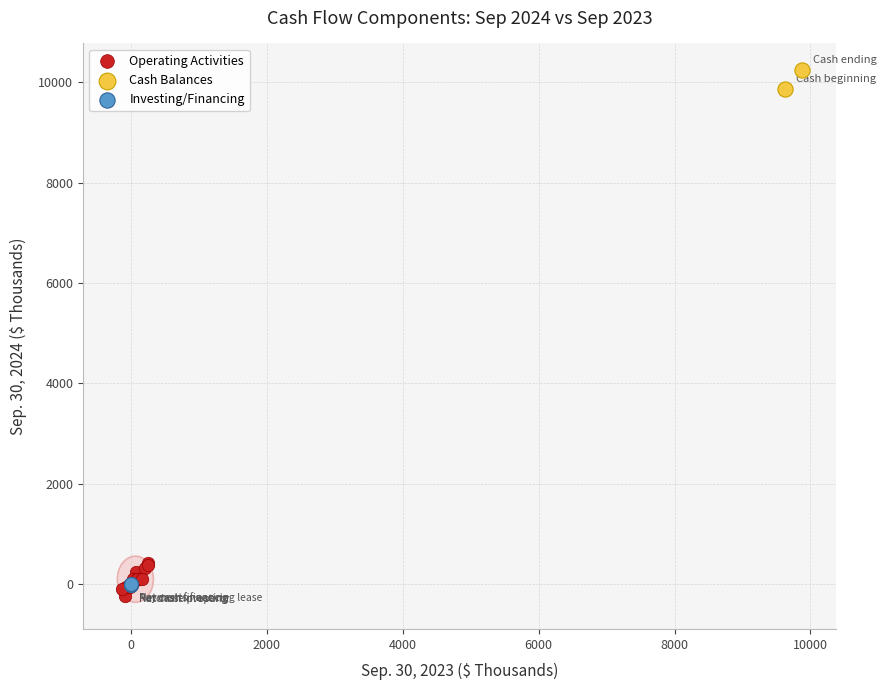

What are all the series names shown in the legend?

Operating Activities, Cash Balances, Investing/Financing